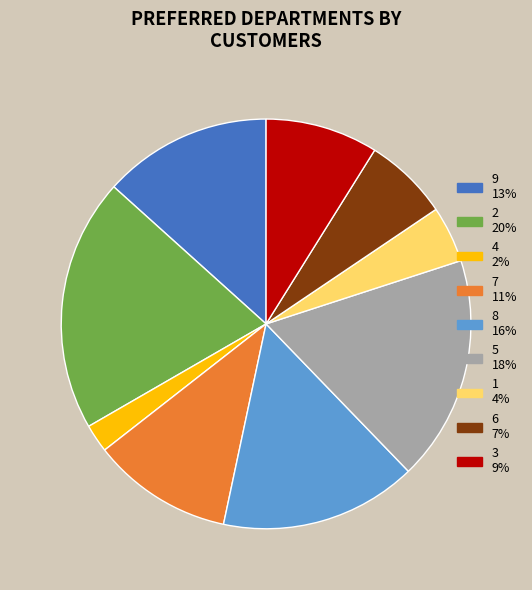

Between 9 13% and 2 20%, which is larger?

2 20%